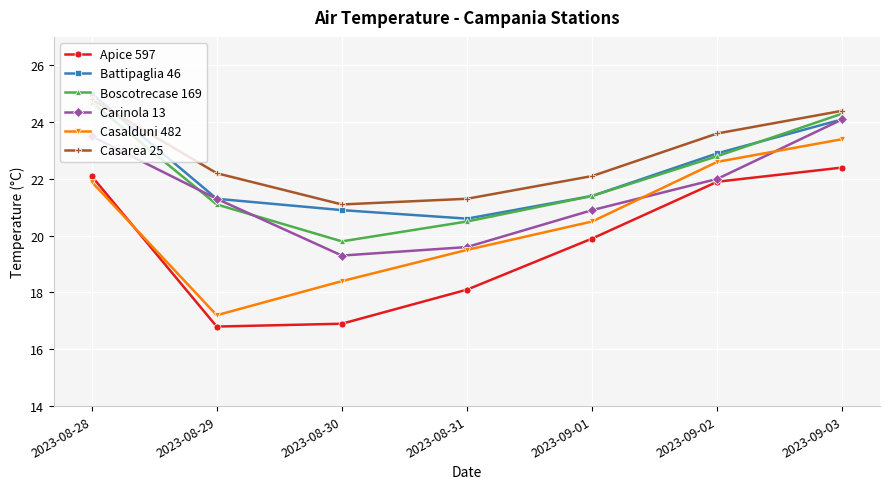

How many interior local valleys does the Casarea 25 series have?

1